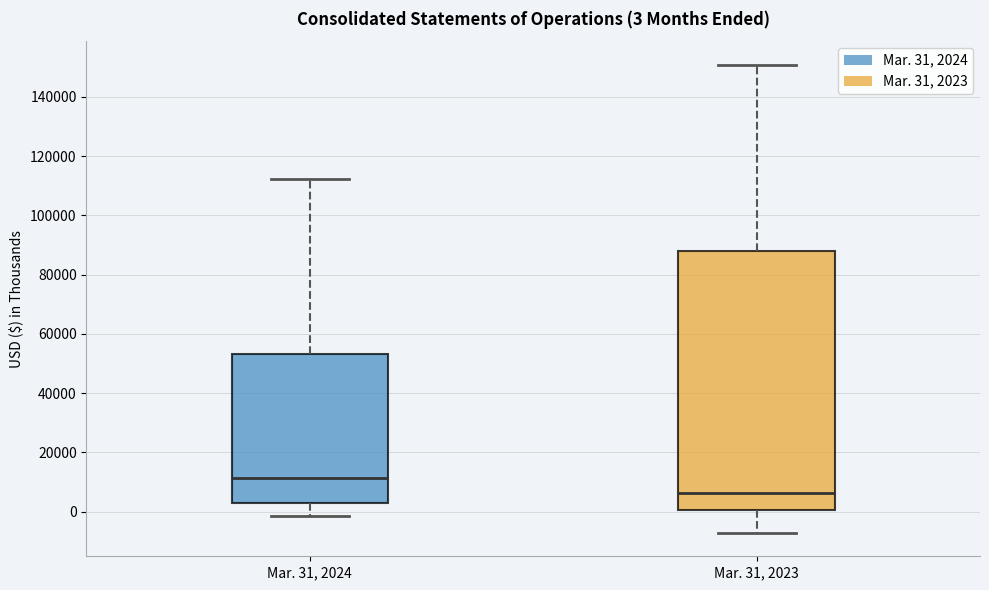

Which box's median line is the highest?

Mar. 31, 2024